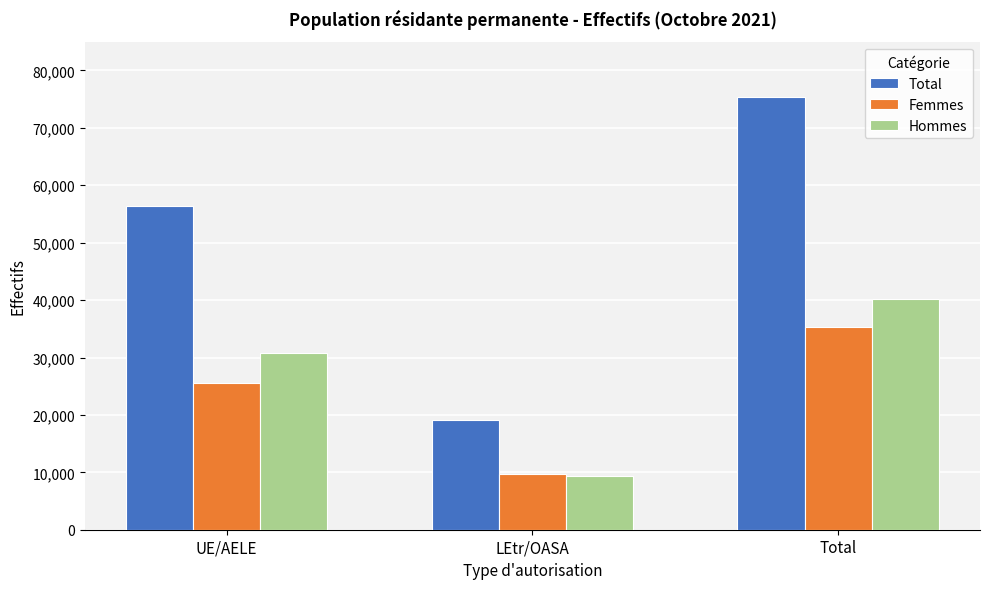

What is the difference between the maximum and second lowest values in the Femmes series?

9620